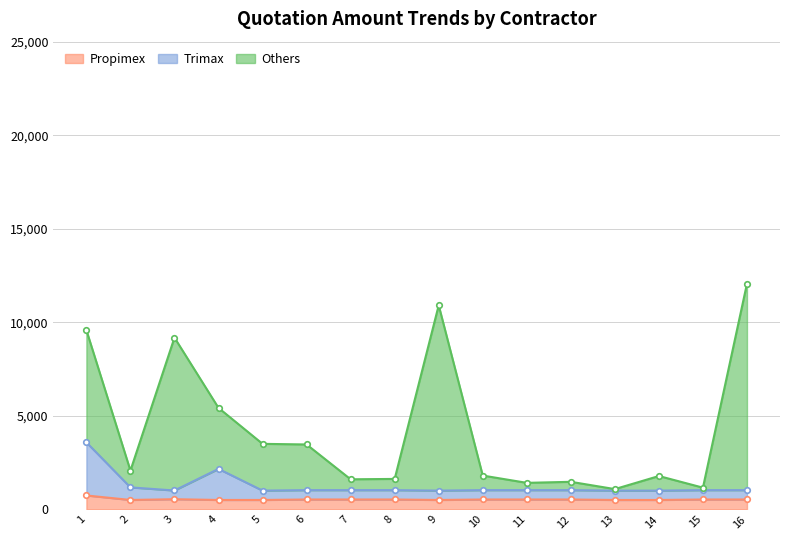

Which category has the highest value in the Trimax series?

1